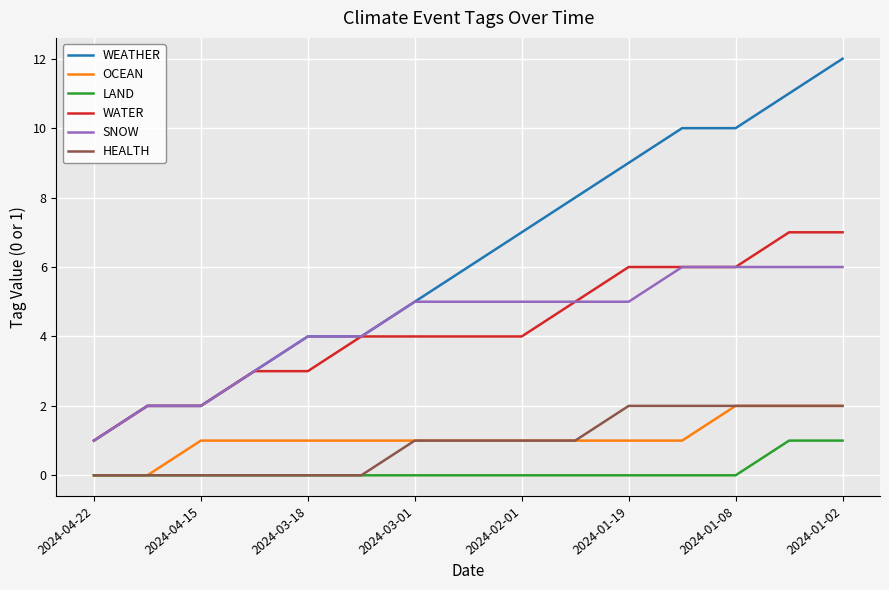

True or false: HEALTH and SNOW intersect in this chart.

False